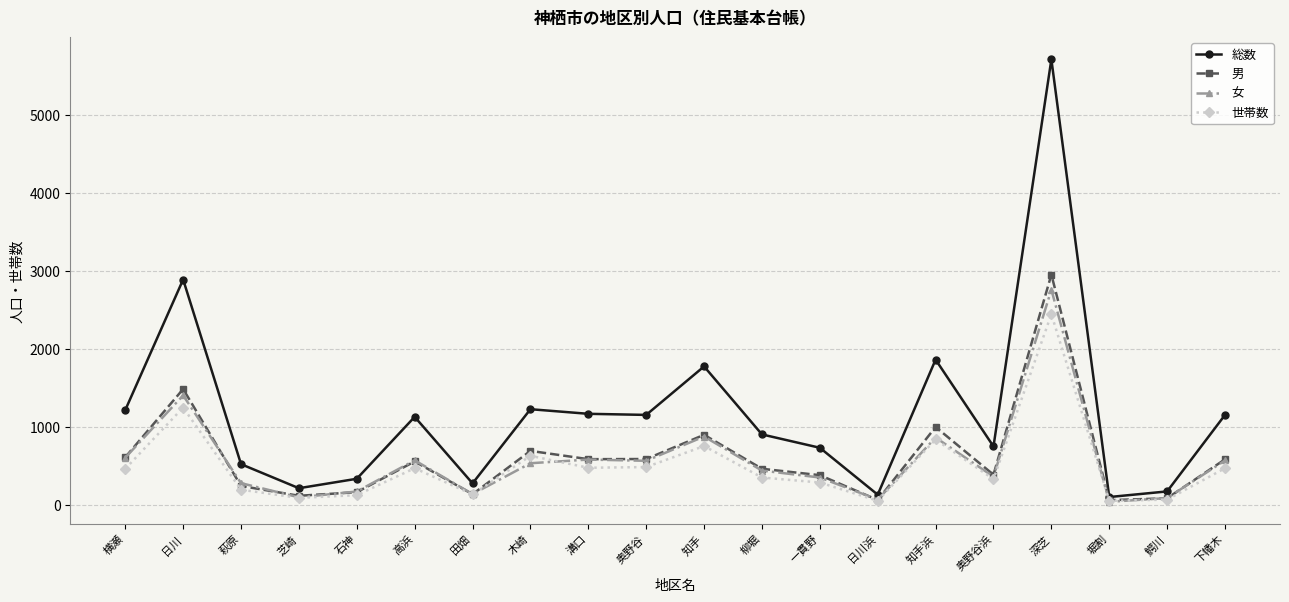

What is the minimum value for 総数?

101